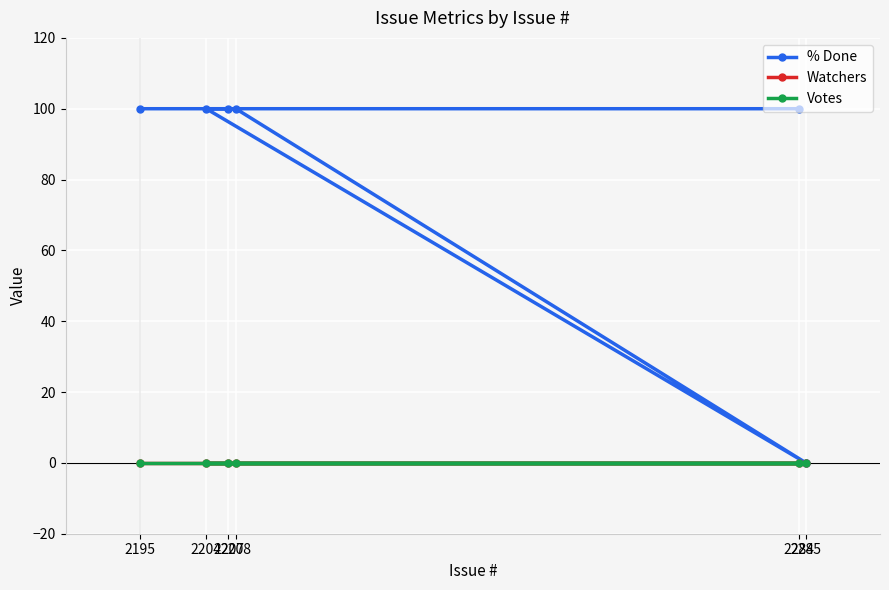

Reading left to right, list all the values displayed in this chart.

% Done: 100	100	100	0	100	100
Watchers: 0	0	0	0	0	0
Votes: 0	0	0	0	0	0